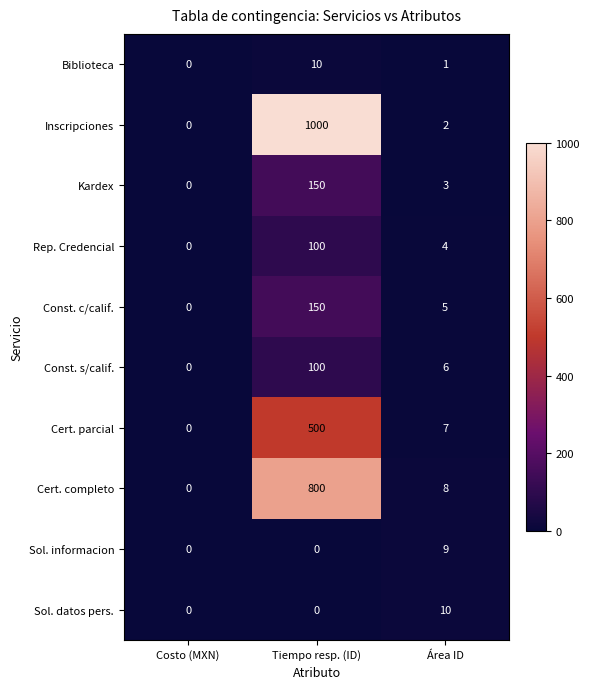

At how many categories does at least one series exceed 72?

1